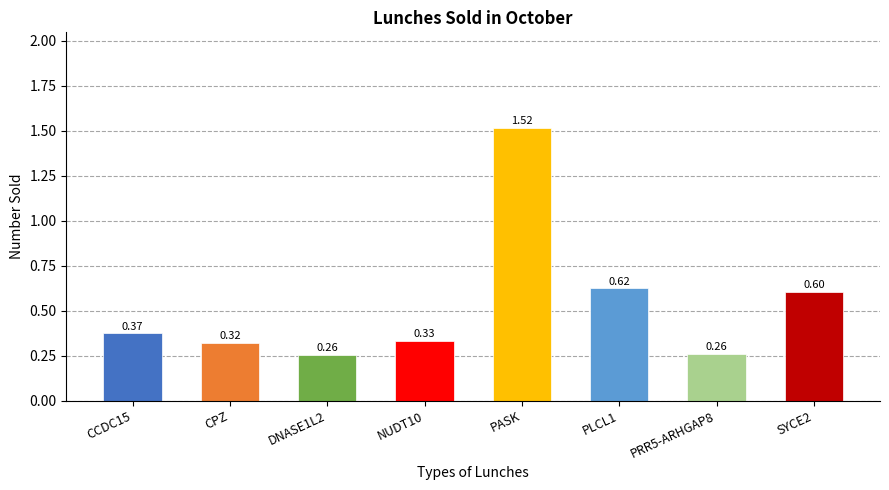

How many series are shown in this chart?

1